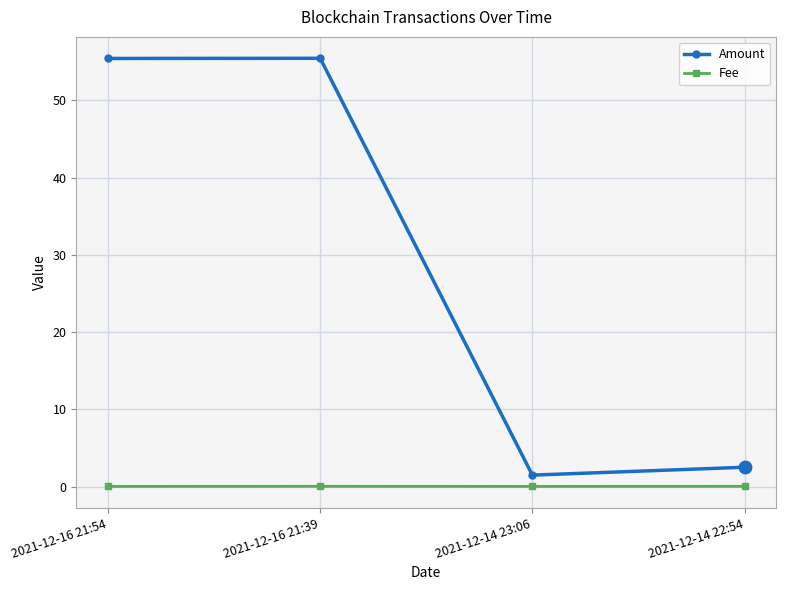

True or false: Fee and Amount intersect in this chart.

False